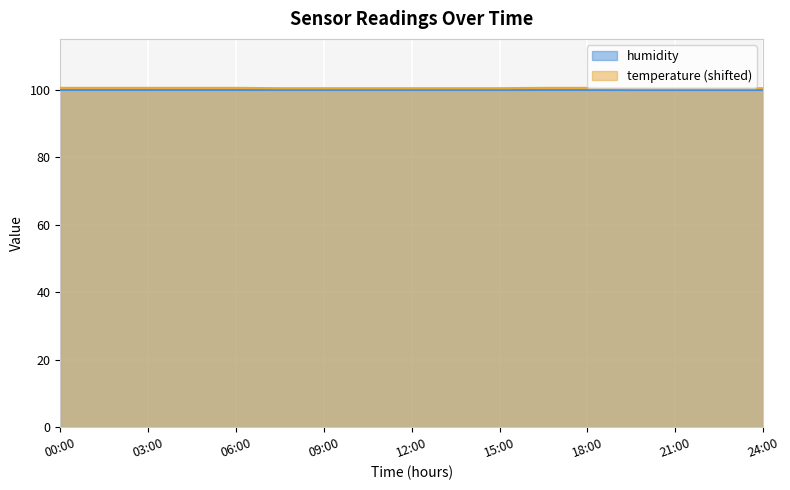

Is it true that the value at 00:00 is 43.9?

False